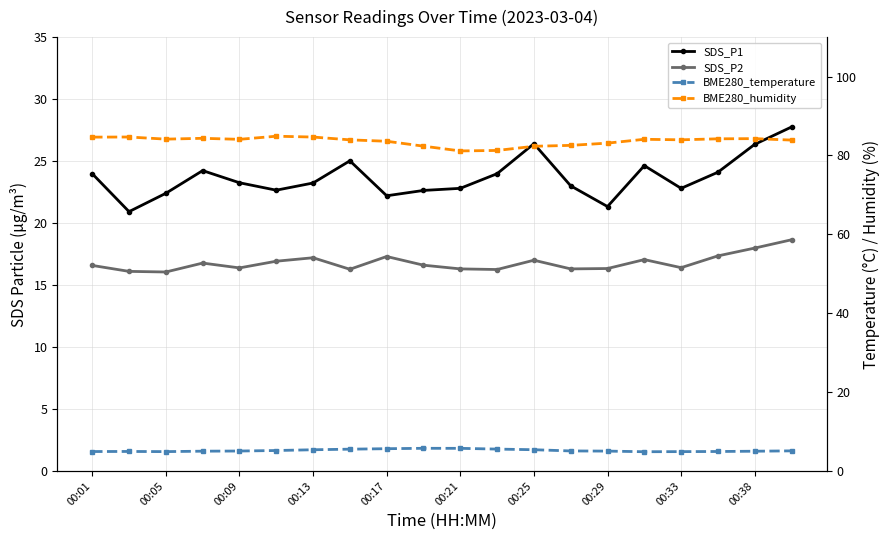

What is the value of the BME280_humidity point at the 18th from the left?

84.2